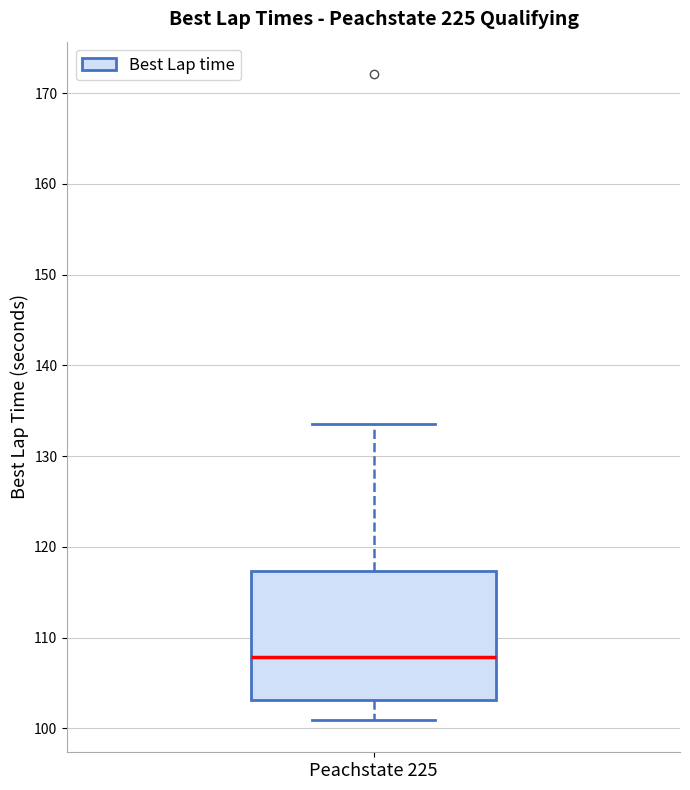

Where does the upper whisker of the box for Peachstate 225 end on the y-axis? The values are not printed on the chart, so give them approximately, as read against the axis.

134